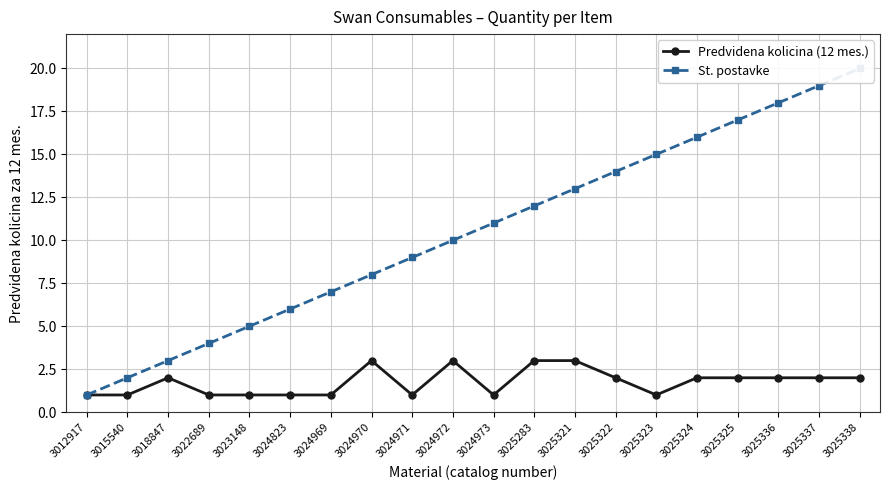

How many values in the St. postavke series are below 11?

10